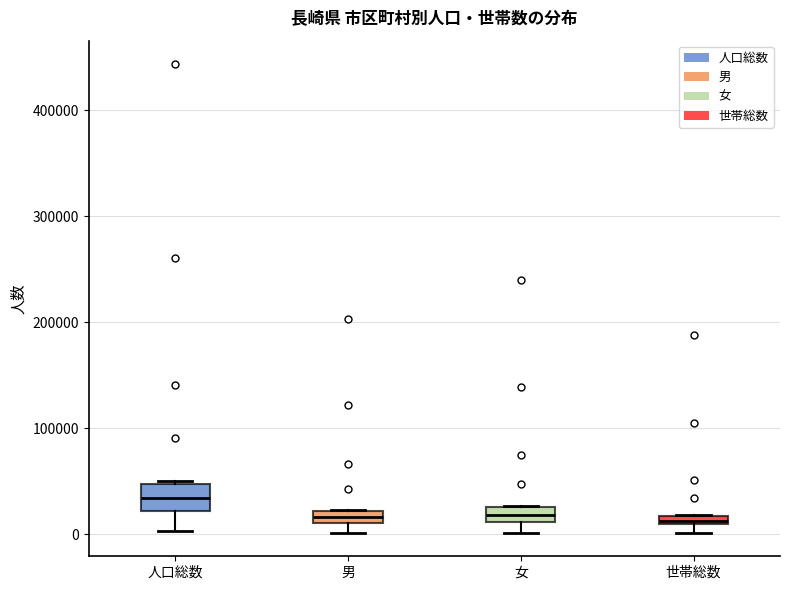

Comparing the boxes themselves (not the whiskers), which one is the tallest?

人口総数